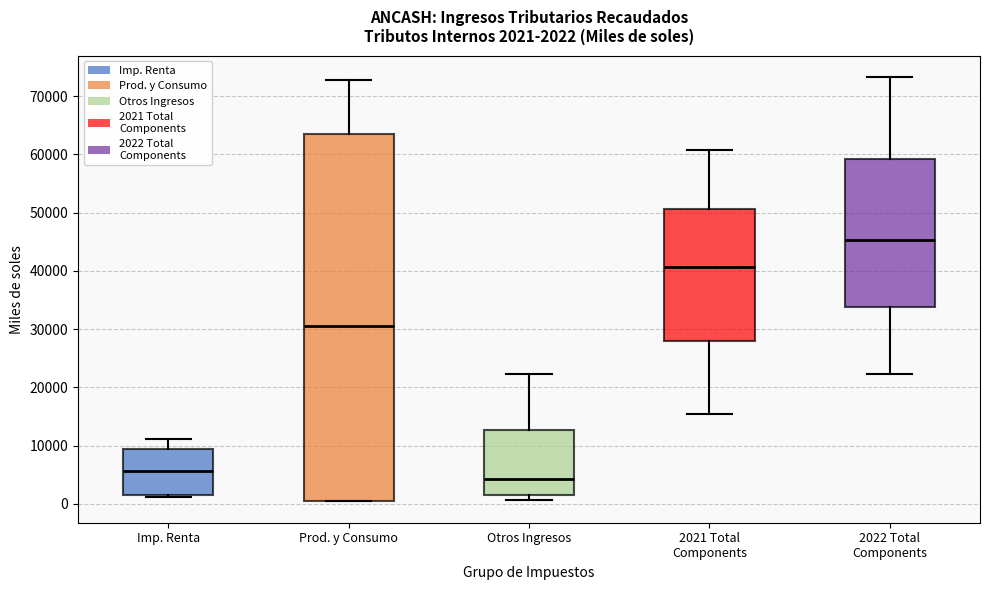

Which box is the tallest, from its lower edge to its upper edge?

Prod. y Consumo